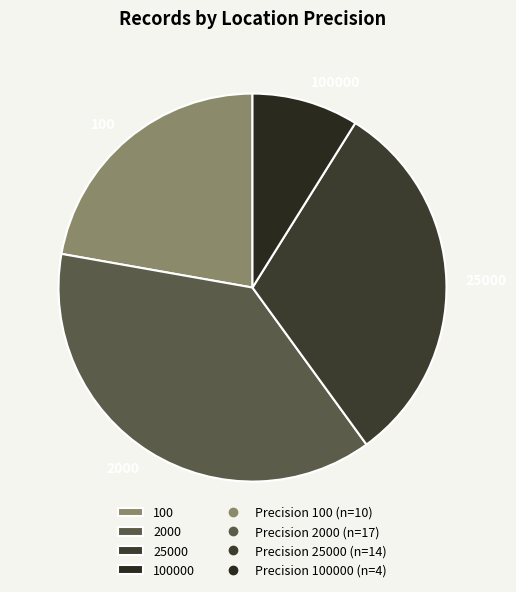

Rank the categories by value from highest to lowest.

2000, 25000, 100, 100000